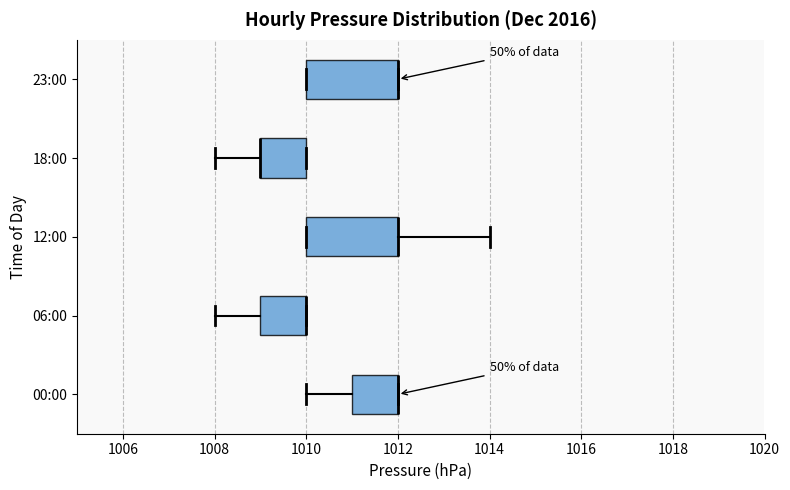

Reading bottom to top, transcribe this box plot: for each box, give where its median line is, the range the box spans, and where its two whiskers end, as read against the x-axis. The values are not printed on the chart, so give them approximately, as read against the axis.

00:00: median 1012 (drawn on the box's right edge), box 1011 to 1012, whiskers 1010 to 1012
06:00: median 1010 (drawn on the box's right edge), box 1009 to 1010, whiskers 1008 to 1010
12:00: median 1012 (drawn on the box's right edge), box 1010 to 1012, whiskers 1010 to 1014
18:00: median 1009 (drawn on the box's left edge), box 1009 to 1010, whiskers 1008 to 1010
23:00: median 1012 (drawn on the box's right edge), box 1010 to 1012, whiskers 1010 to 1012